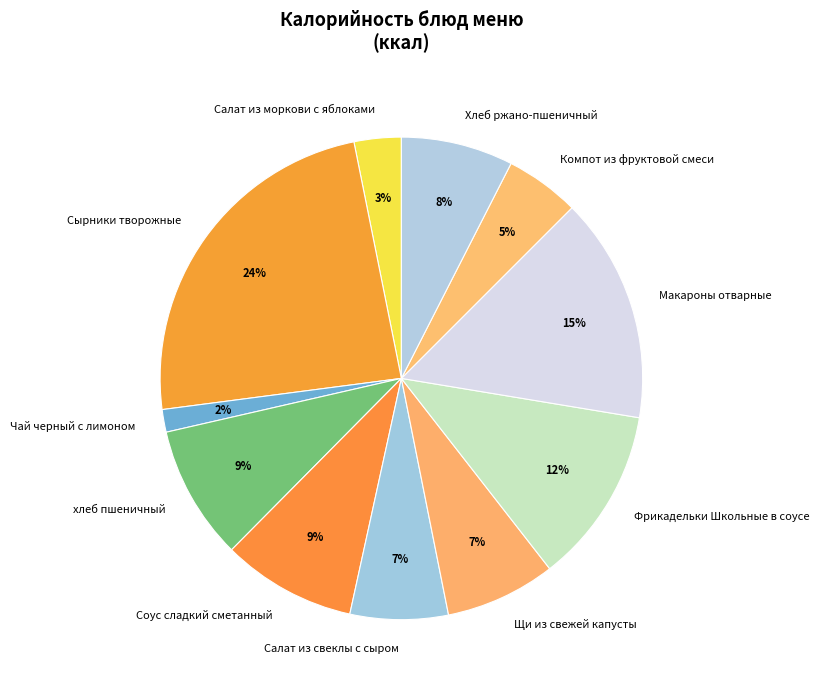

Between Компот из фруктовой смеси and Макароны отварные, which is larger?

Макароны отварные